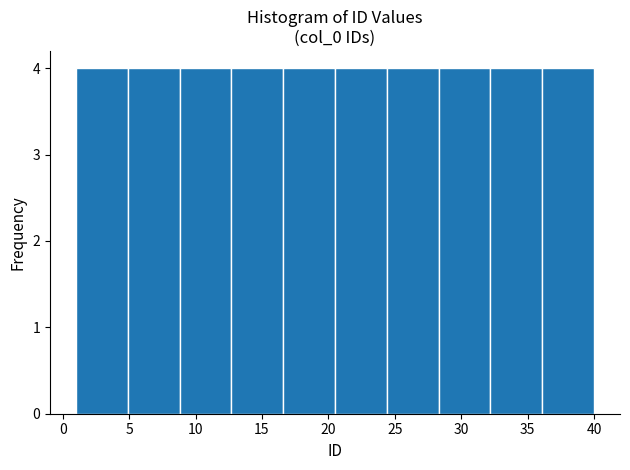

Reading left to right, transcribe this chart: for each bar, give the range it covers on the x-axis and its height. Neither the bar edges nor the heights are printed on the chart, so give them approximately, as read against the axes.

1.0 to 4.9: 4
4.9 to 8.8: 4
8.8 to 12.7: 4
12.7 to 16.6: 4
16.6 to 20.5: 4
20.5 to 24.4: 4
24.4 to 28.3: 4
28.3 to 32.2: 4
32.2 to 36.1: 4
36.1 to 40.0: 4